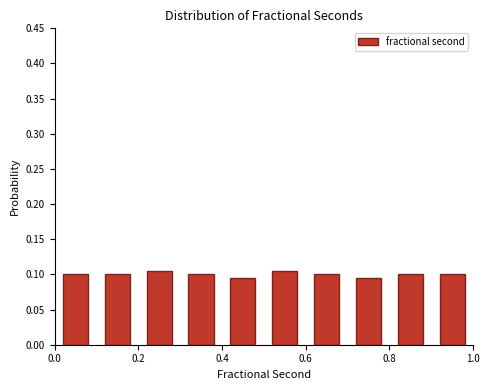

Reading left to right, list every bar in this chart as the range it spans on the x-axis followed by its height. The values are not printed on the chart, so give them approximately, as read against the axis.

0.0 to 0.1: 0.100
0.1 to 0.2: 0.100
0.2 to 0.3: 0.105
0.3 to 0.4: 0.100
0.4 to 0.5: 0.095
0.5 to 0.6: 0.105
0.6 to 0.7: 0.100
0.7 to 0.8: 0.095
0.8 to 0.9: 0.100
0.9 to 1.0: 0.100